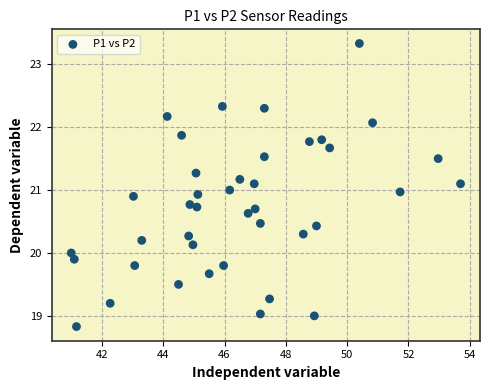

What is the range of X values (max minus min)?

12.7